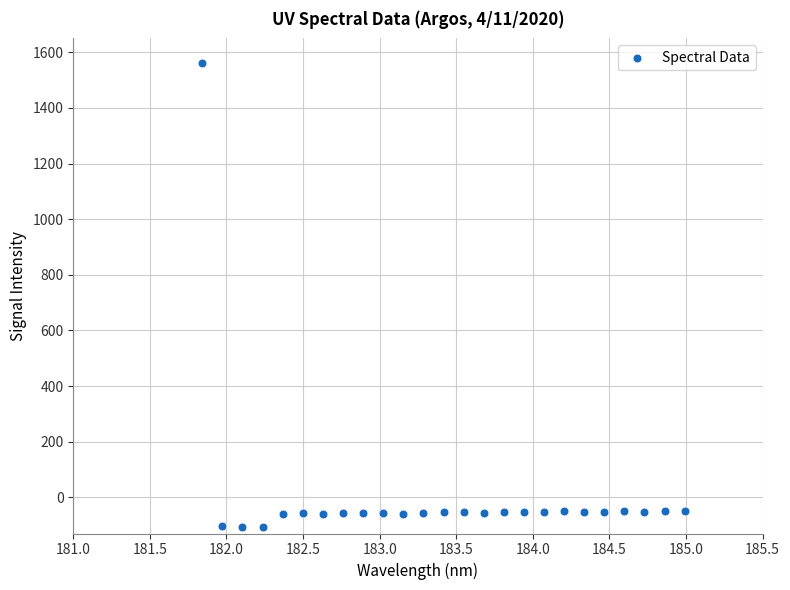

What is the range of Y values (max minus min)?

1669.5